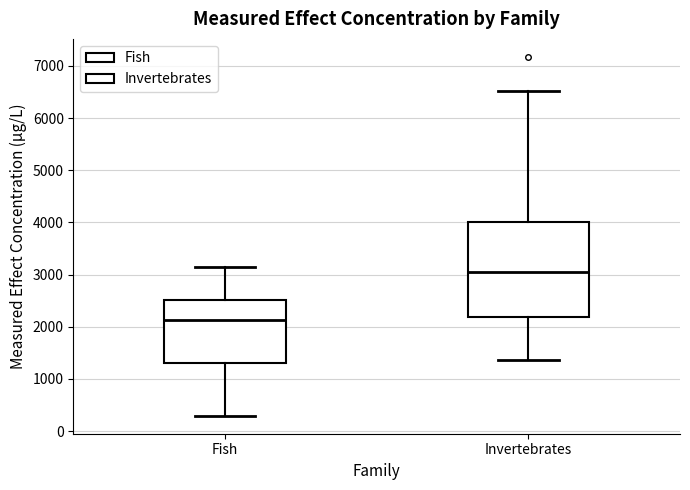

Reading left to right, transcribe this box plot: for each box, give where its median line is, the range the box spans, and where its two whiskers end, as read against the y-axis. The values are not printed on the chart, so give them approximately, as read against the axis.

Fish: median 2100, box 1300 to 2500, whiskers 300 to 3100
Invertebrates: median 3100, box 2200 to 4000, whiskers 1400 to 6500